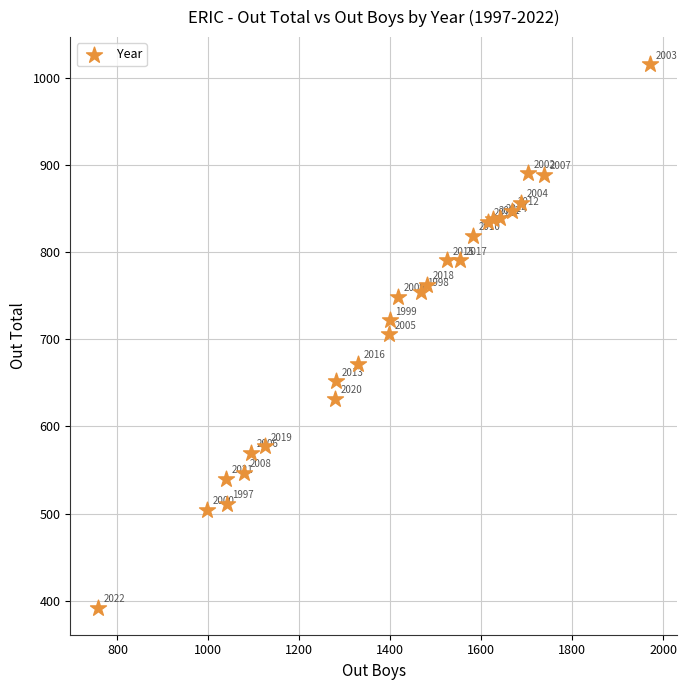

What Y value in the scatter plot is closest to 704?

706